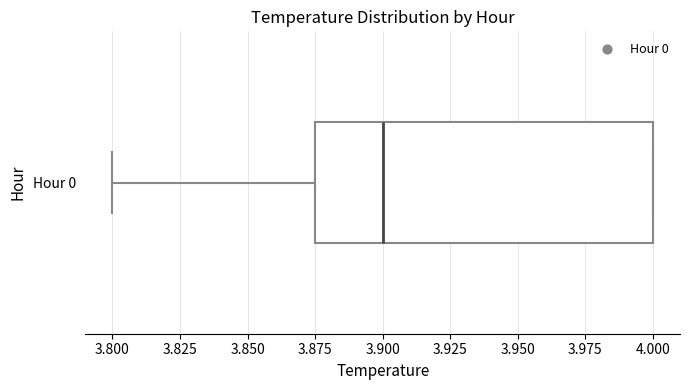

Where does the left whisker of the box for Hour 0 end on the x-axis? The values are not printed on the chart, so give them approximately, as read against the axis.

3.800